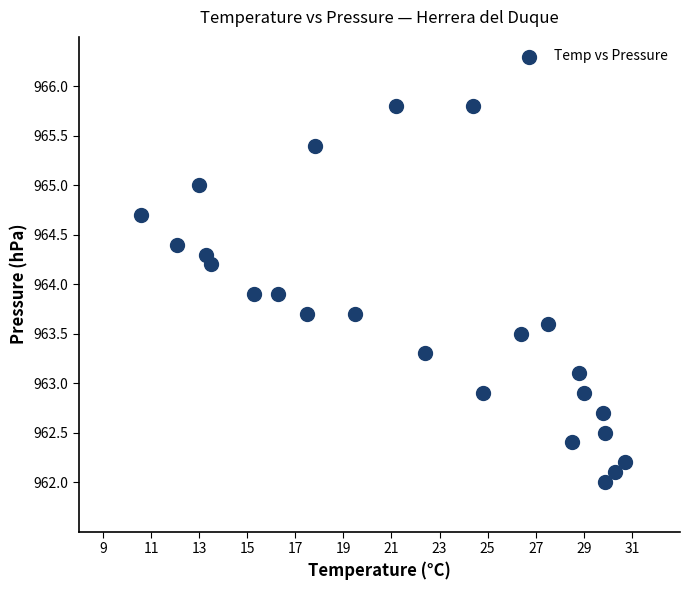

What is the range of X values (max minus min)?

20.1